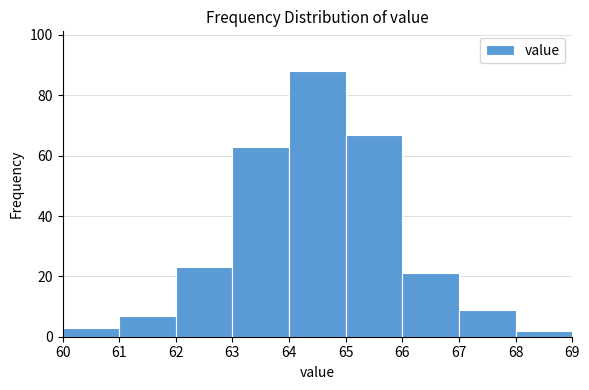

Reading left to right, list every bar in this chart as the range it spans on the x-axis followed by its height. The values are not printed on the chart, so give them approximately, as read against the axis.

60 to 61: 4
61 to 62: 8
62 to 63: 24
63 to 64: 64
64 to 65: 88
65 to 66: 68
66 to 67: 22
67 to 68: 10
68 to 69: 2